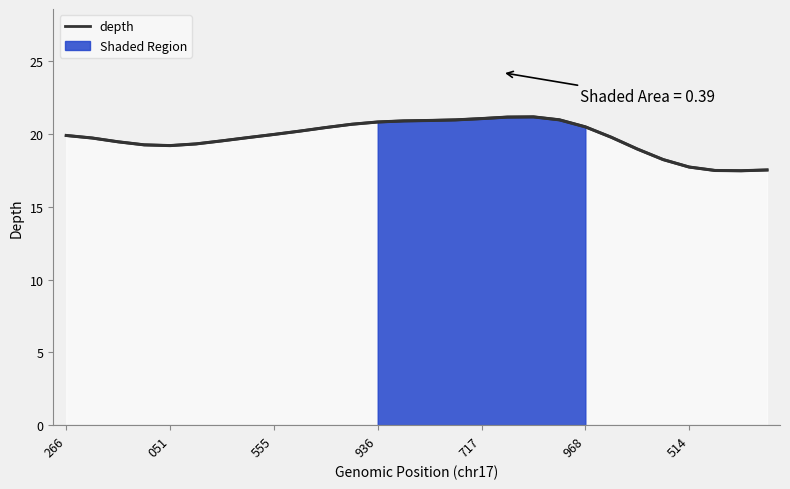

How many points are higher than both their immediate neighbors (excluding endpoints)?

1